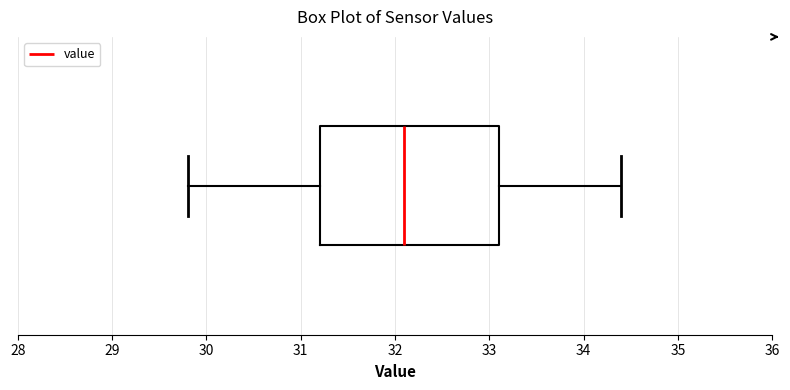

Where does the median line of the box sit on the x-axis? The values are not printed on the chart, so give them approximately, as read against the axis.

32.1